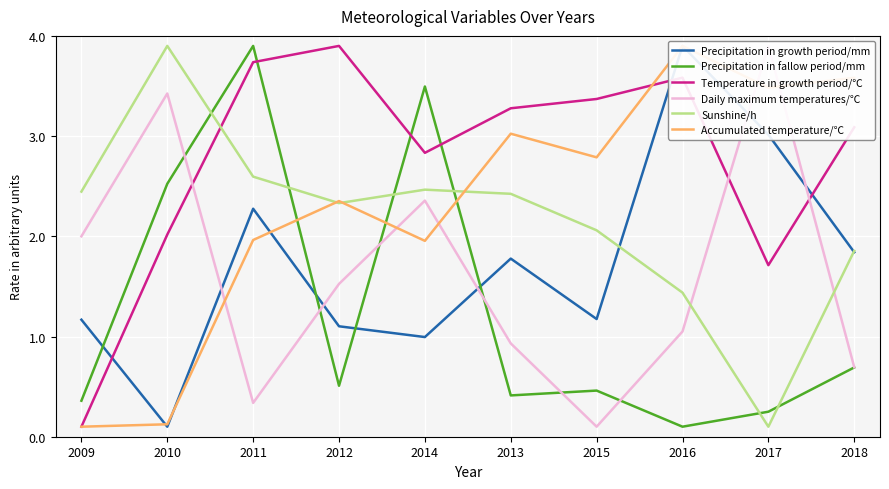

At which category does the chart reach its minimum across all series?

2010